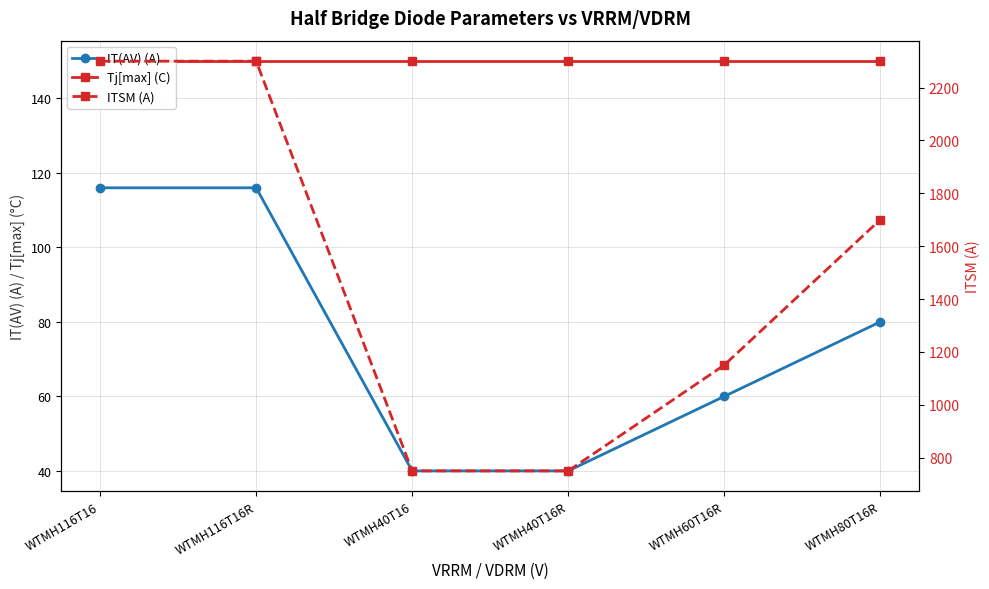

True or false: IT(AV) (A) and ITSM (A) intersect in this chart.

False